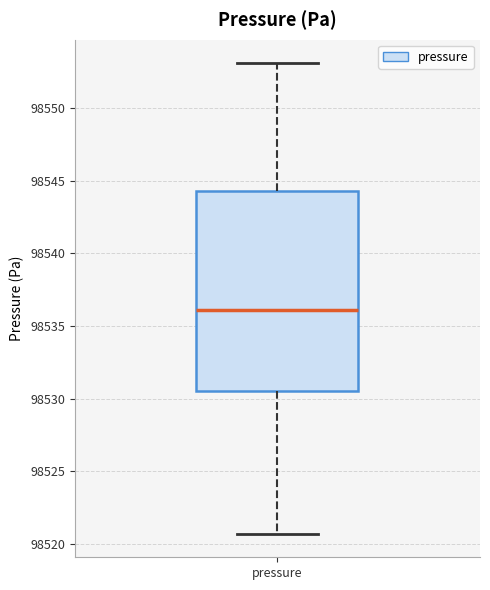

Read this box plot against the y-axis: the position of the median line, the range covered by the box, and the ends of both whiskers. The values are not printed on the chart, so give them approximately, as read against the axis.

median 98536.0, box 98530.5 to 98544.5, whiskers 98520.5 to 98553.0